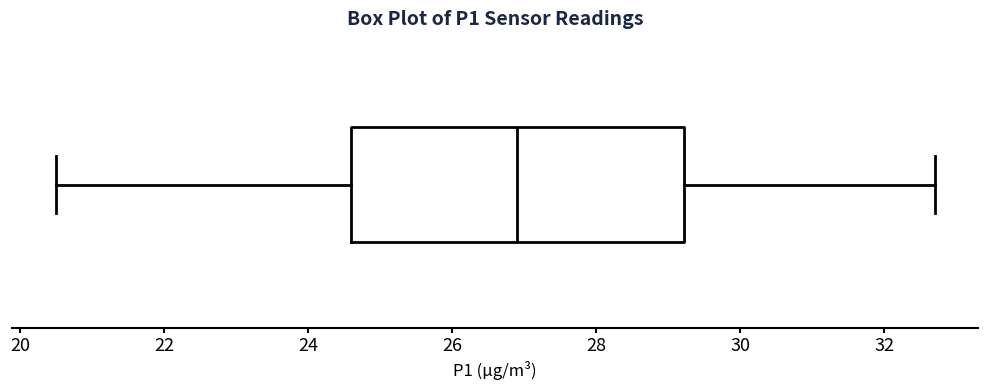

Where is the left edge of the box on the x-axis? The values are not printed on the chart, so give them approximately, as read against the axis.

24.6